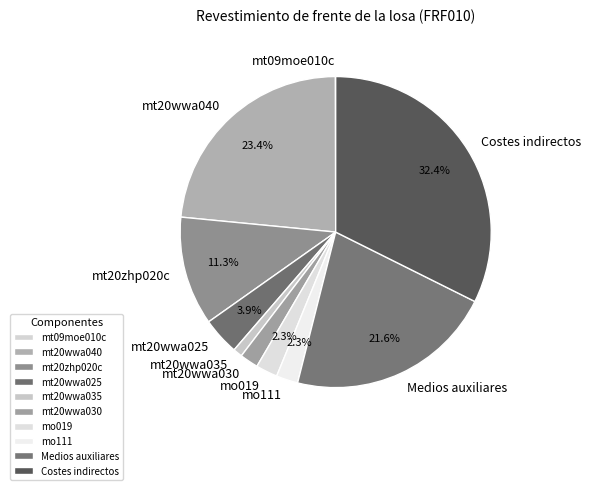

Approximately how many times larger is the value at mo111 compared to Costes indirectos?

0.1